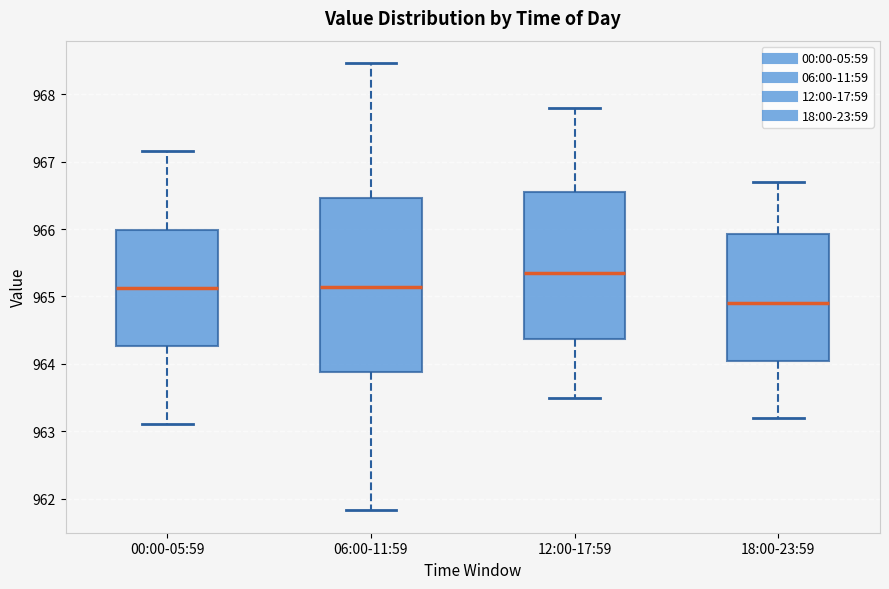

Where does the upper whisker of the box for 00:00-05:59 end on the y-axis? The values are not printed on the chart, so give them approximately, as read against the axis.

967.2